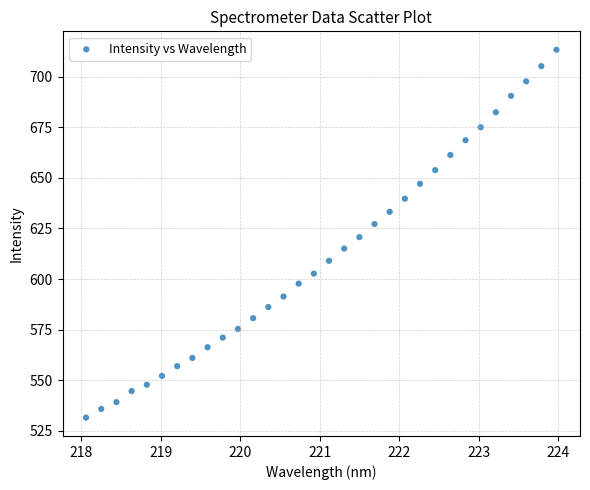

What is the range of X values (max minus min)?

5.9